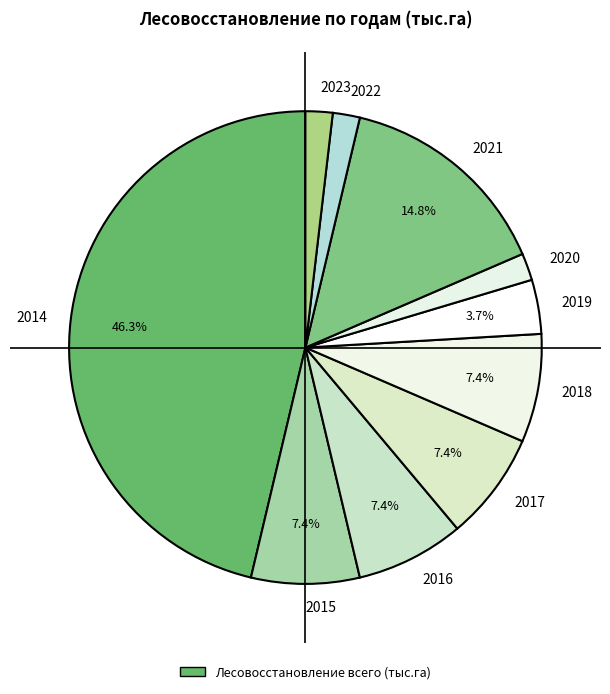

Does any single category account for the majority?

No